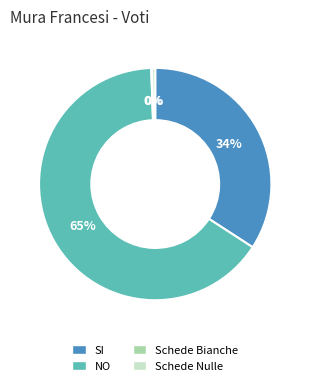

Is there any slice that represents more than half of the pie?

Yes